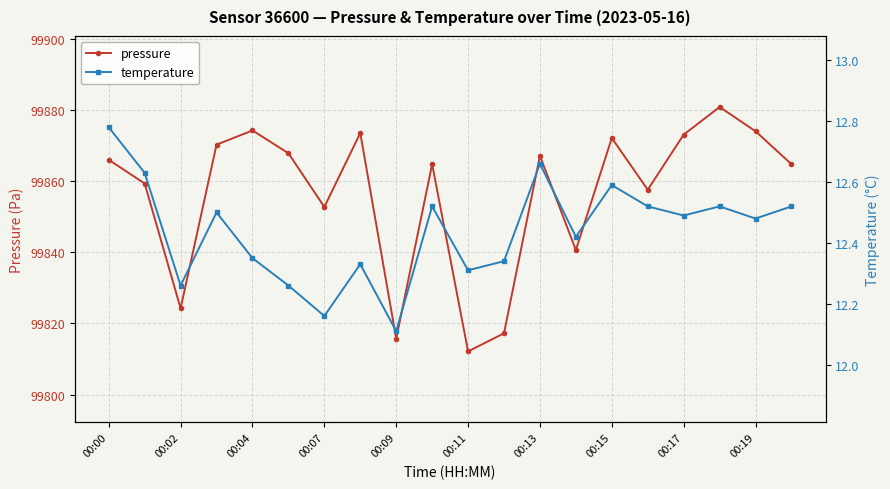

At which category does pressure reach its first local peak?

00:04